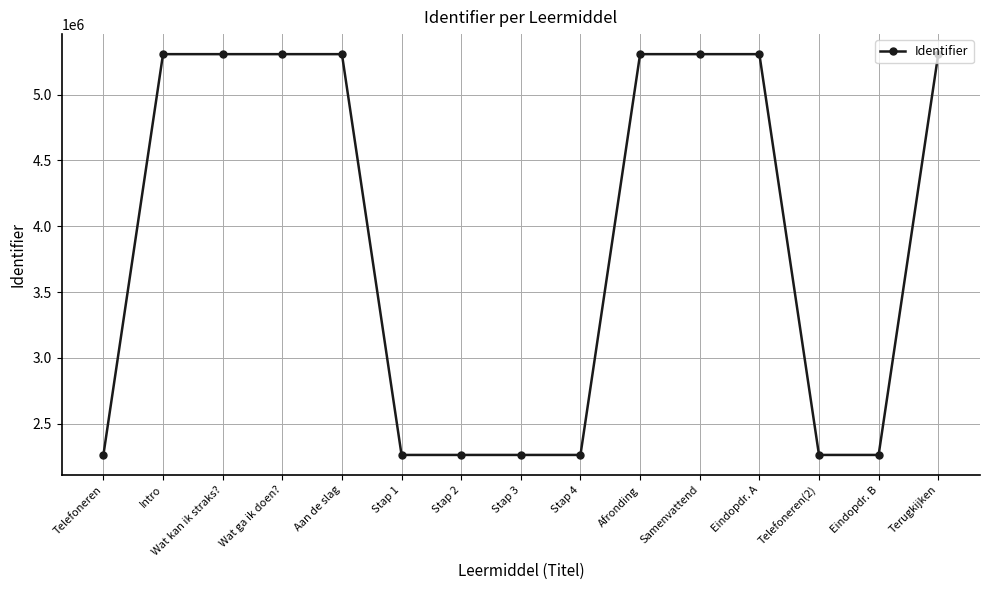

The chart shows a value of 2262302 at Stap 1. True or false?

True